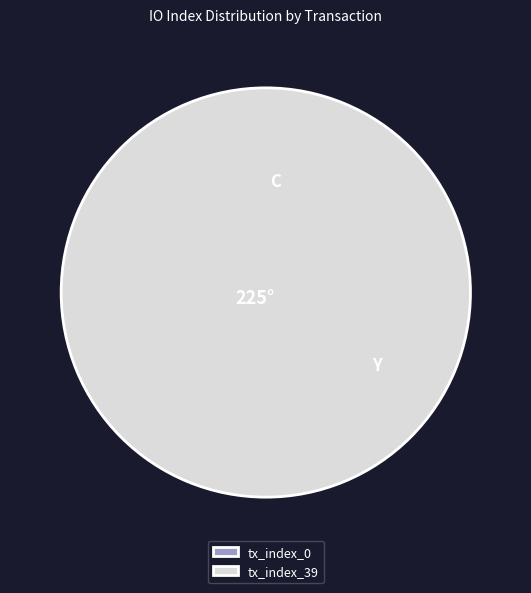

The tx_index_39 slice represents 100% of the pie. True or false?

True